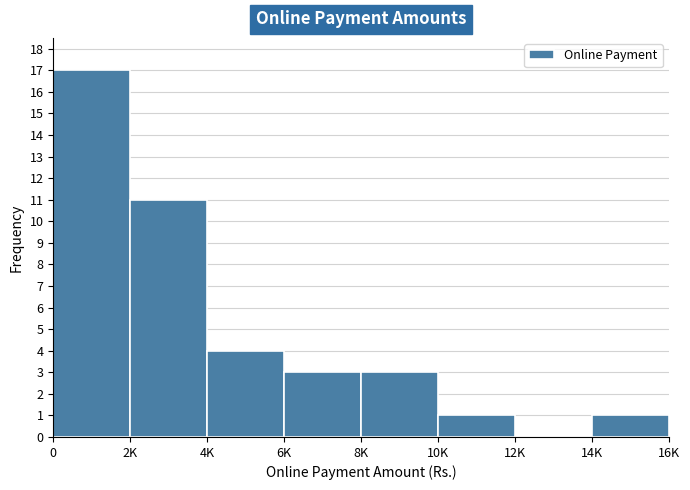

Reading right to left, transcribe all the data shown in this chart.

14K=1	12K=0	10K=1	8K=3	6K=3	4K=4	2K=11	0=17